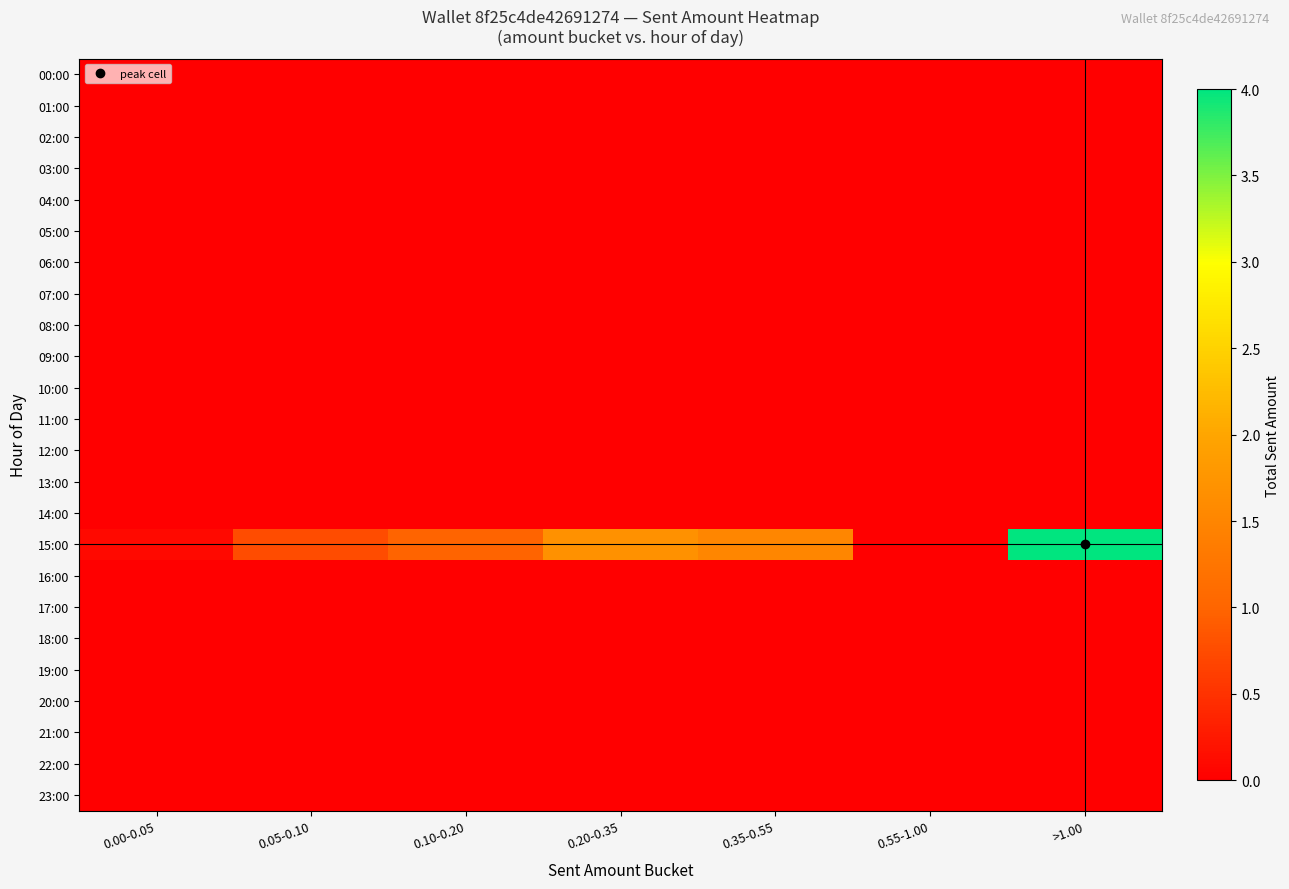

Rank the series by their maximum value, from lowest to highest.

00:00, 01:00, 02:00, 03:00, 04:00, 05:00, 06:00, 07:00, 08:00, 09:00, 10:00, 11:00, 12:00, 13:00, 14:00, 16:00, 17:00, 18:00, 19:00, 20:00, 21:00, 22:00, 23:00, 15:00